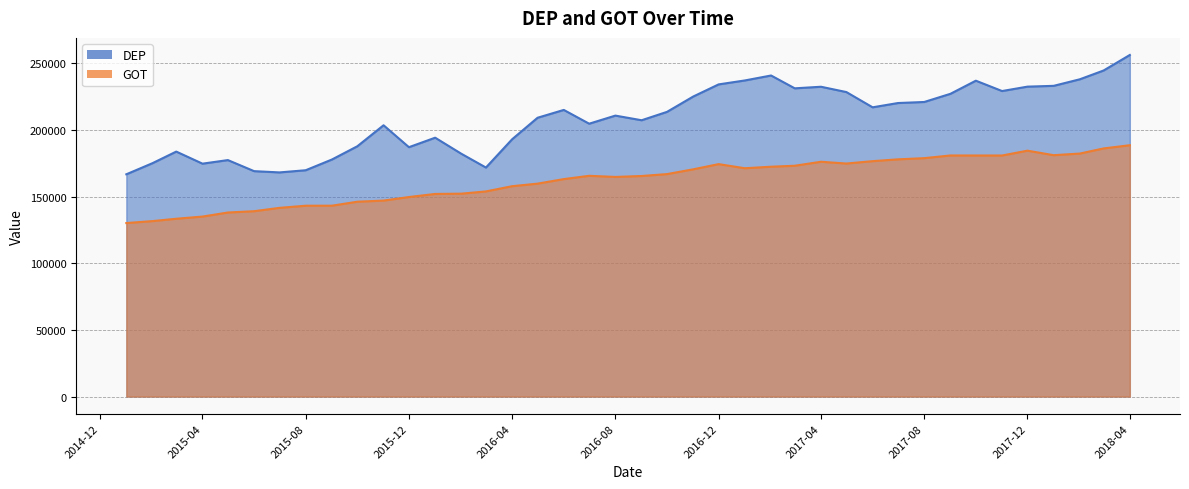

What is the difference between the maximum and second lowest values in the DEP series?

88111.5